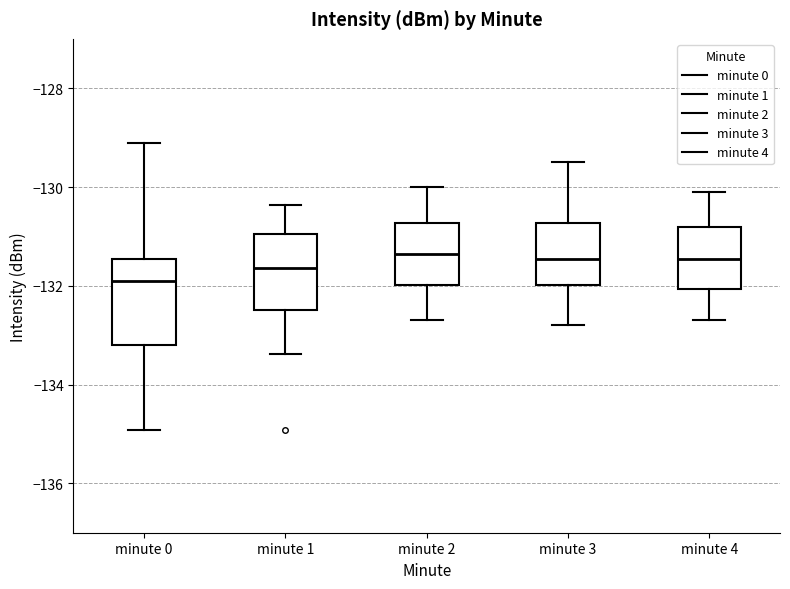

Where does the median line of the box for minute 3 sit on the y-axis? The values are not printed on the chart, so give them approximately, as read against the axis.

-131.4